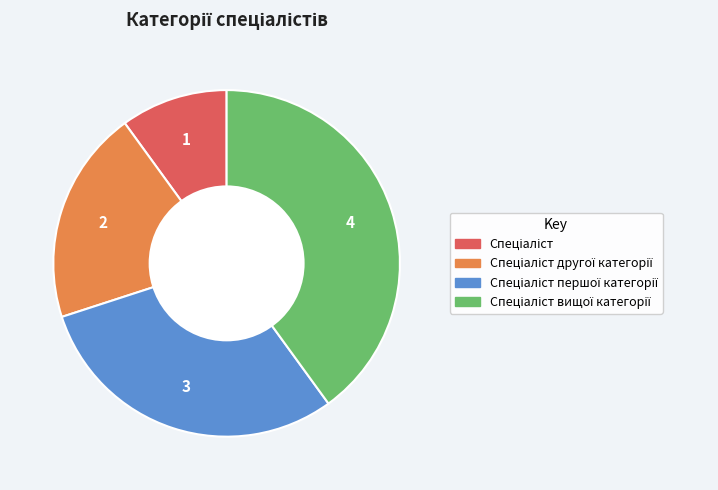

Does any single category account for the majority?

No